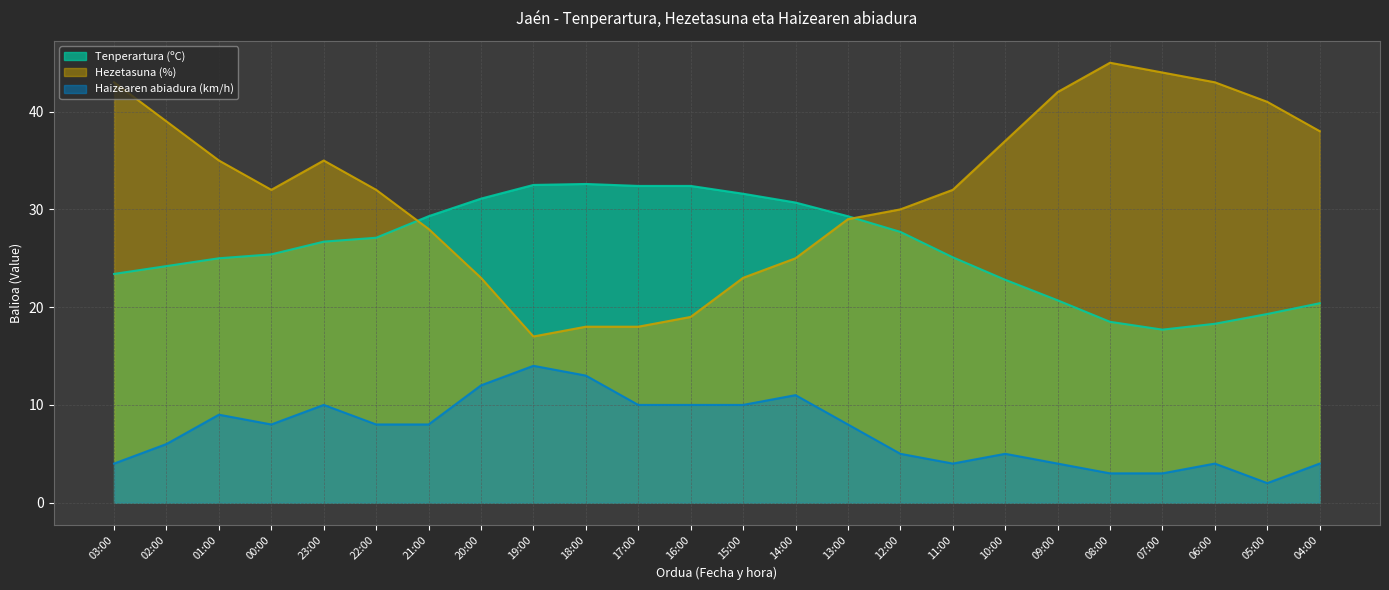

How many interior local peaks does the Tenperartura (ºC) series have?

1